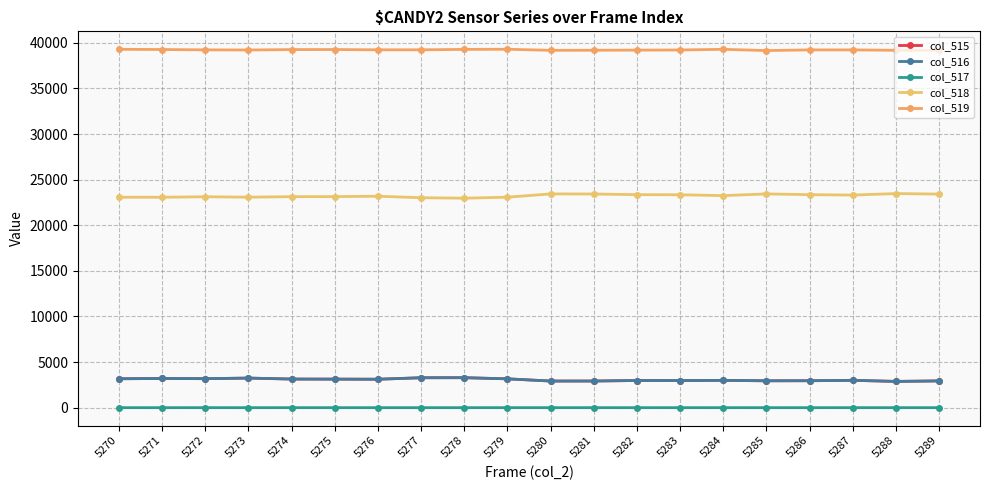

What is the value of the col_516 point at the 5th from the left?

3136